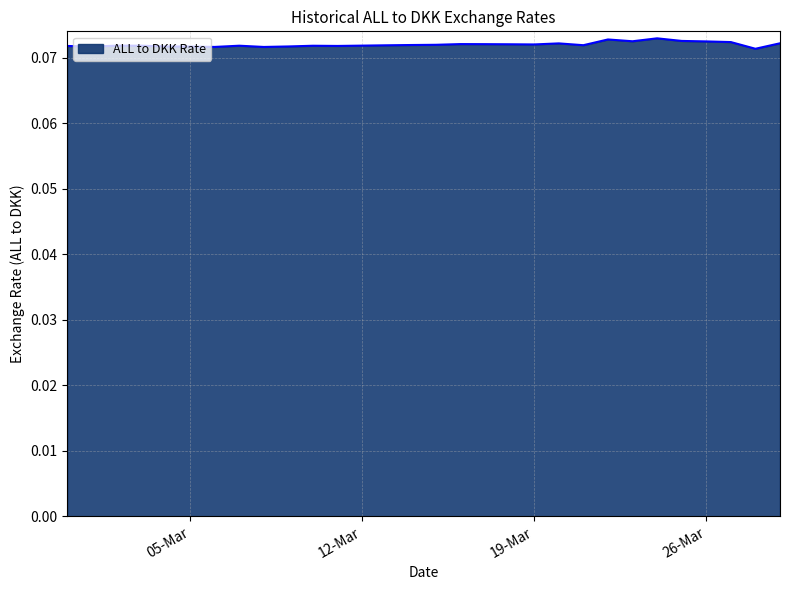

What is the greatest value displayed?

0.1